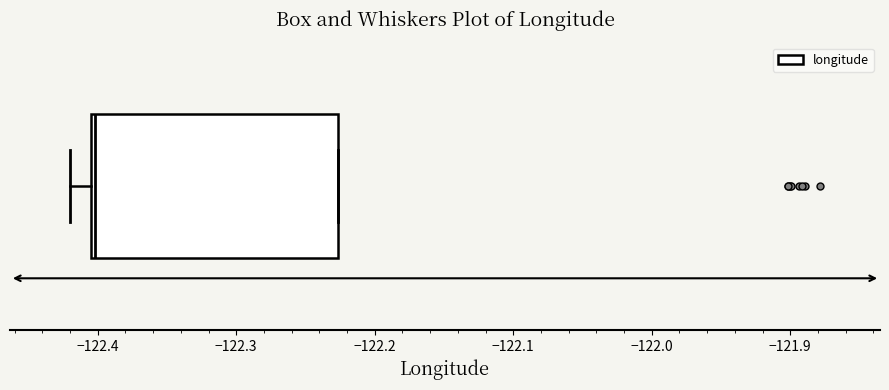

Transcribe this box plot: give where the median line is, the range the box spans, and where the two whiskers end, as read against the x-axis. The values are not printed on the chart, so give them approximately, as read against the axis.

median -122.40, box -122.40 to -122.23, whiskers -122.42 to -122.23